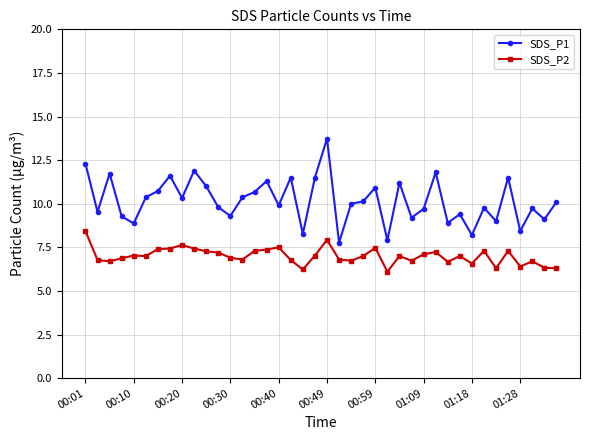

True or false: SDS_P2 and SDS_P1 intersect in this chart.

False